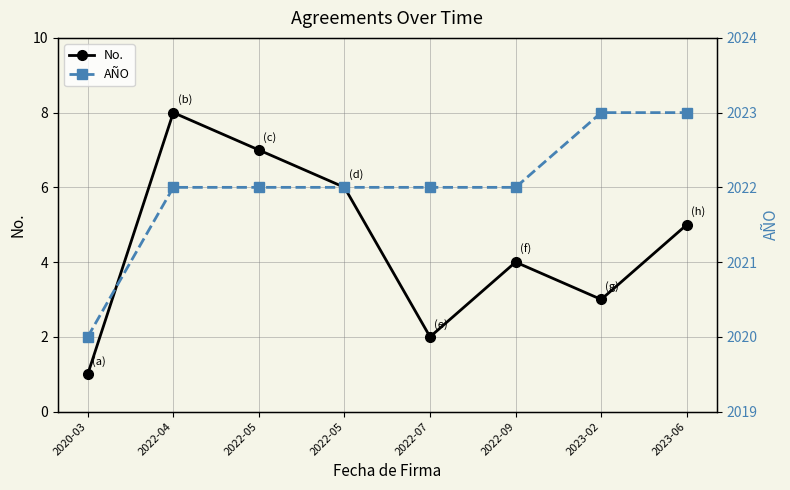

Rank the series at 2023-02 from highest to lowest value.

AÑO, No.